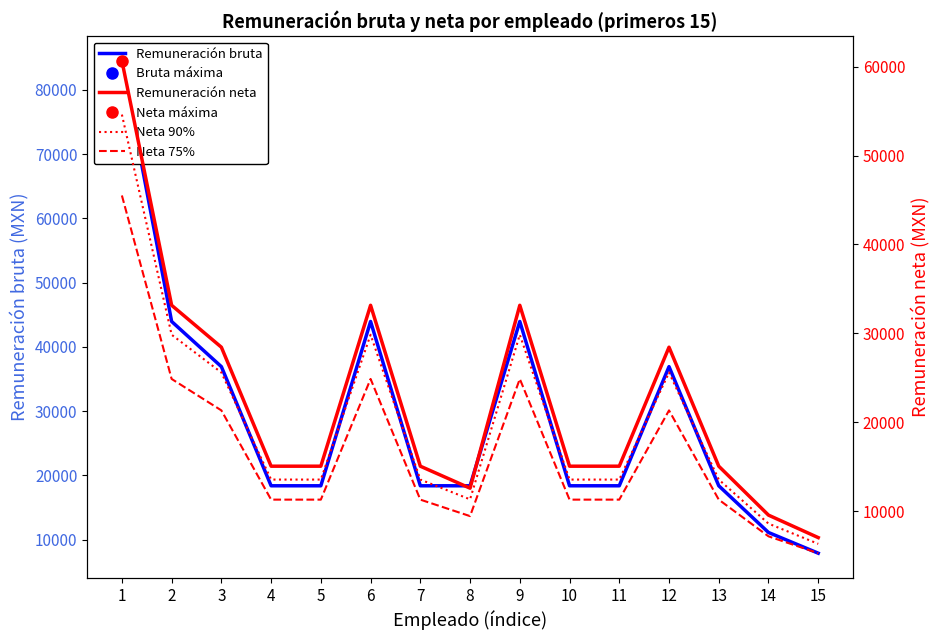

Where is Neta 90% nearest to the value 30466?

2